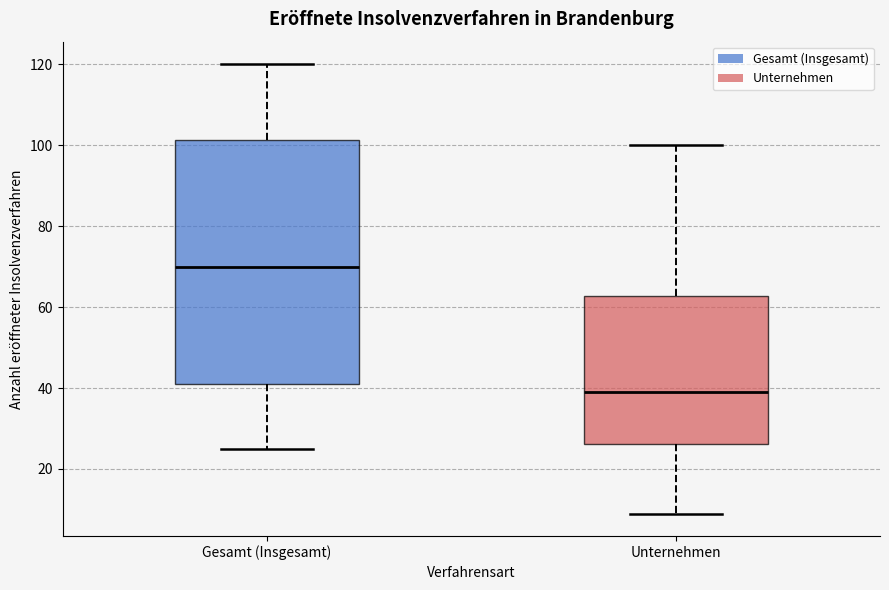

Reading left to right, transcribe this box plot: for each box, give where its median line is, the range the box spans, and where its two whiskers end, as read against the y-axis. The values are not printed on the chart, so give them approximately, as read against the axis.

Gesamt (Insgesamt): median 70, box 42 to 102, whiskers 26 to 120
Unternehmen: median 40, box 26 to 62, whiskers 10 to 100